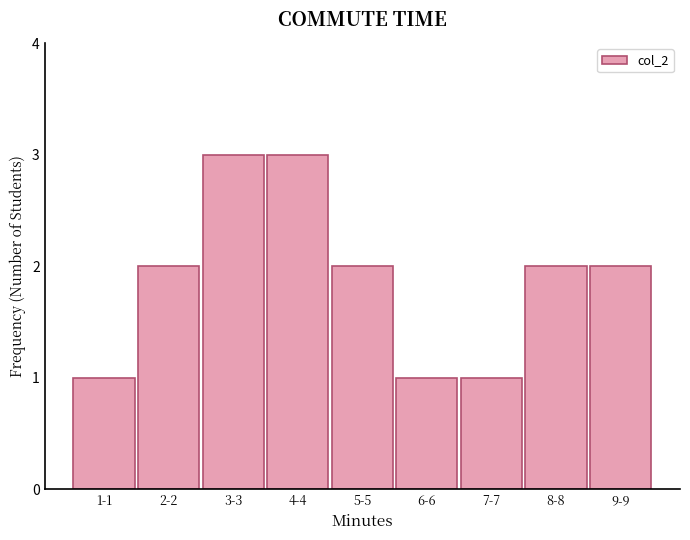

Reading right to left, list all the values displayed in this chart.

2	2	1	1	2	3	3	2	1